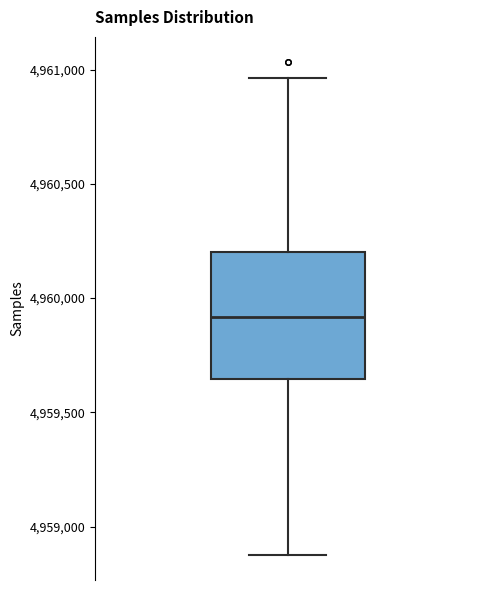

Where is the upper edge of the box on the y-axis? The values are not printed on the chart, so give them approximately, as read against the axis.

4960200